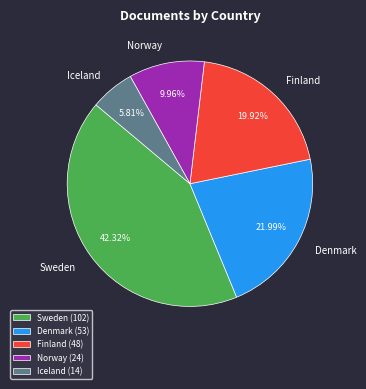

How much of the chart is everything except Finland?

80.1%